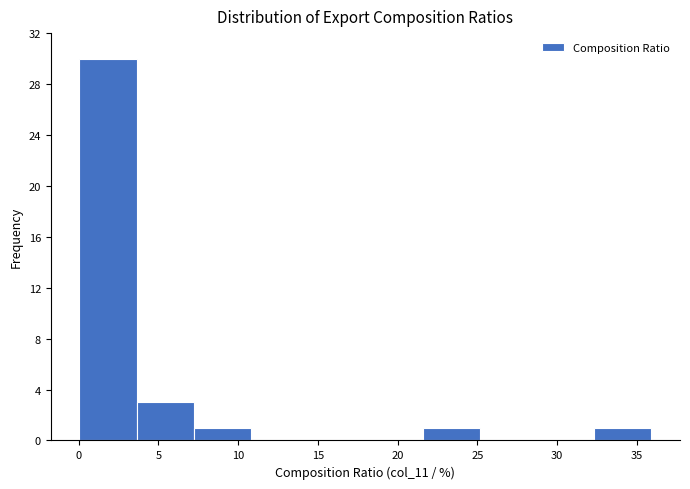

Reading left to right, transcribe this chart: for each bar, give the range it covers on the x-axis and its height. Neither the bar edges nor the heights are printed on the chart, so give them approximately, as read against the axes.

0.0 to 3.5: 30
3.5 to 7.0: 3
7.0 to 11.0: 1
11.0 to 14.5: 0
14.5 to 18.0: 0
18.0 to 21.5: 0
21.5 to 25.0: 1
25.0 to 28.5: 0
28.5 to 32.5: 0
32.5 to 36.0: 1